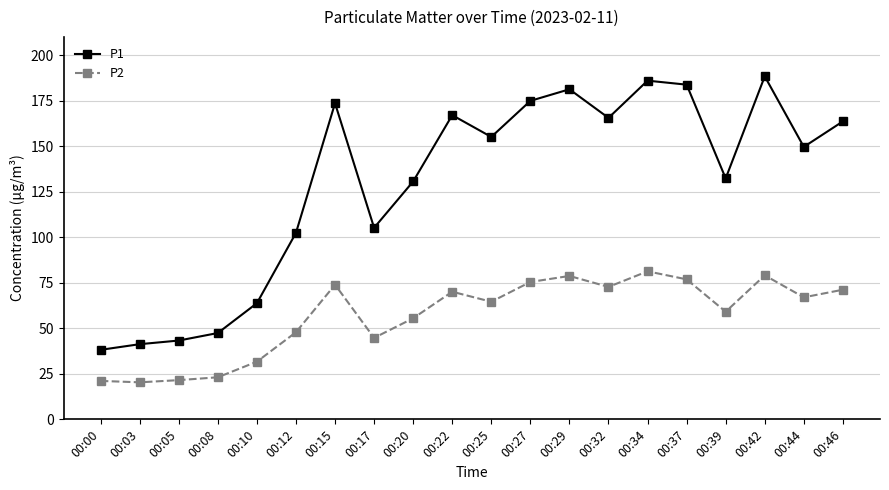

Is the value of P2 at 00:44 greater than the value of P1 at 00:03?

Yes